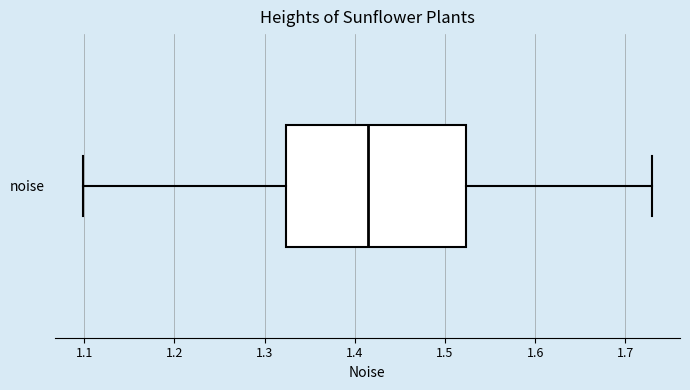

Where is the left edge of the box for noise on the x-axis? The values are not printed on the chart, so give them approximately, as read against the axis.

1.32